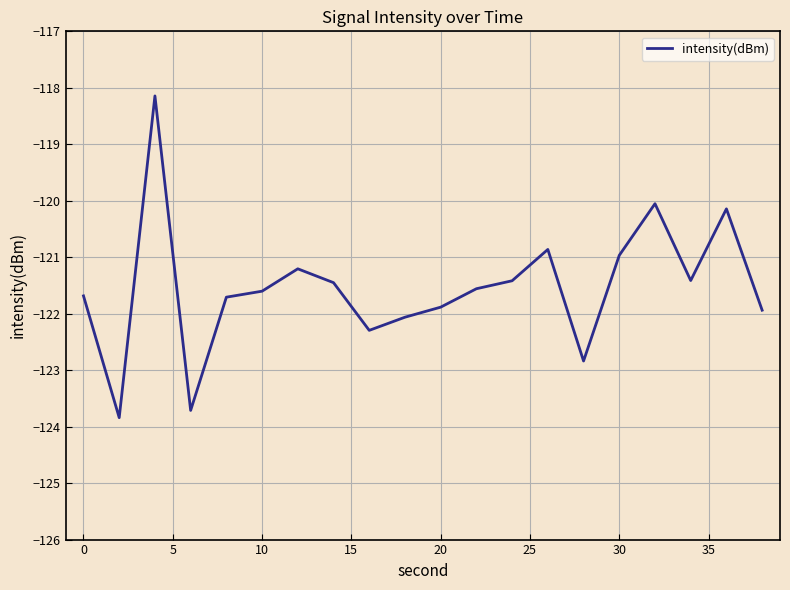

What is the difference between the maximum and minimum values?

5.7